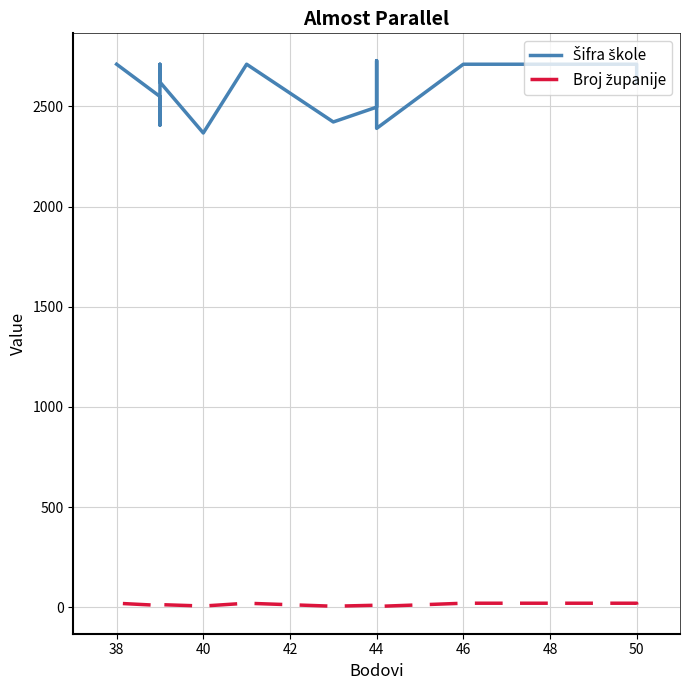

Which series has the largest range (max minus min)?

Šifra škole